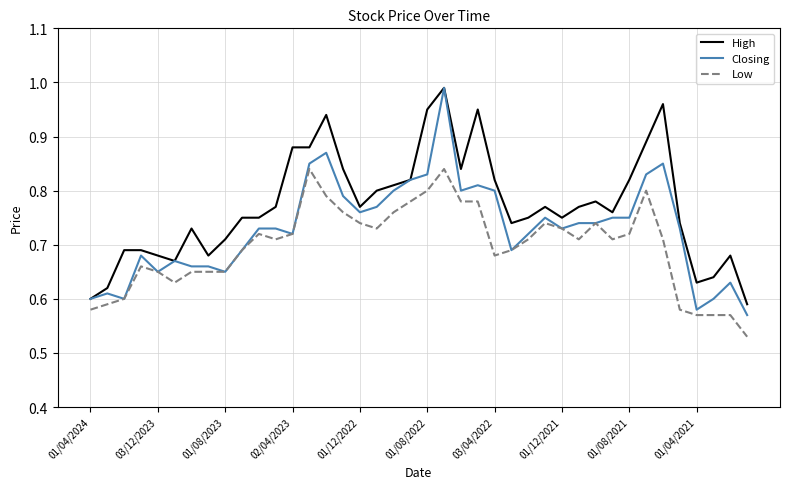

Rank the series by their average value, from lowest to highest.

Low, Closing, High